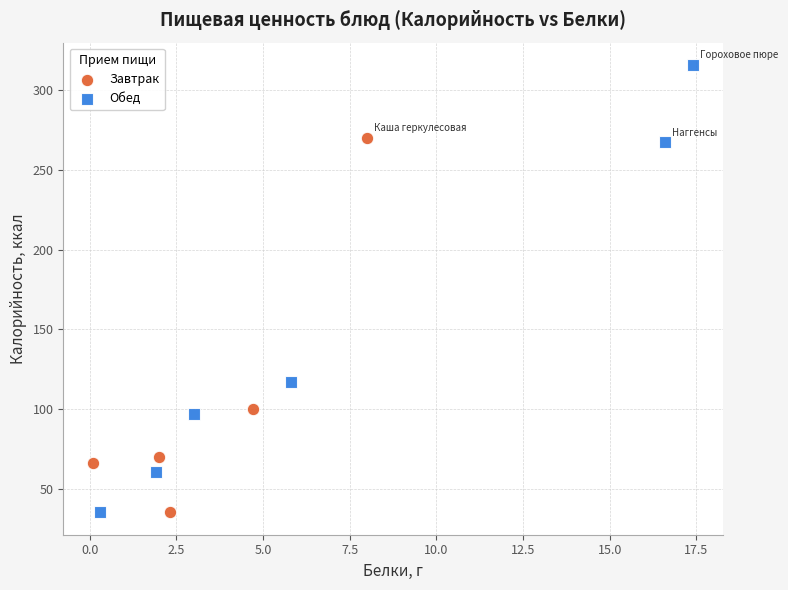

Which series has the widest spread of Y values?

Обед